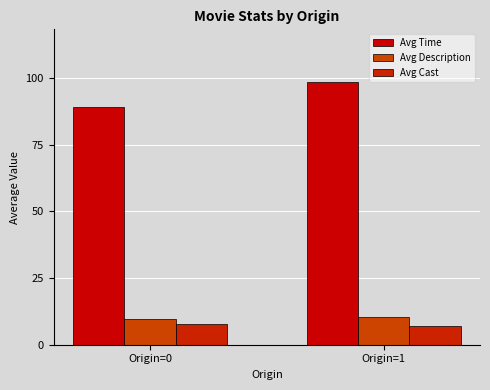

What is the approximate value of Avg Description at Origin=0?

9.7